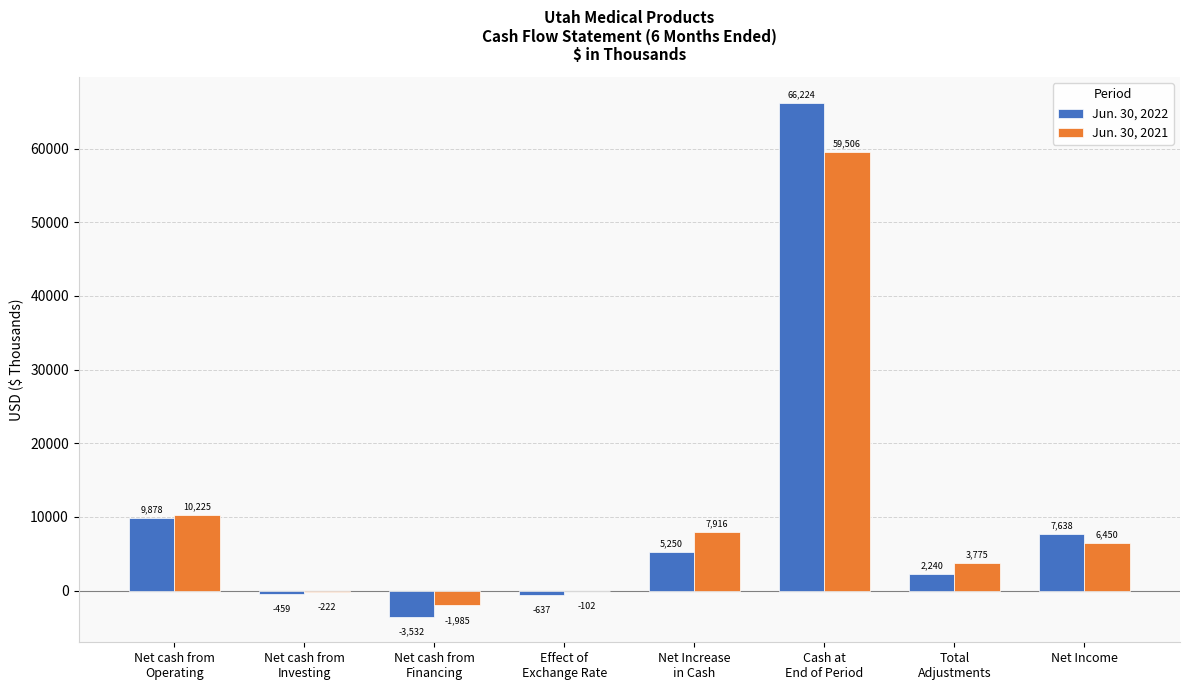

What is the sum of all Jun. 30, 2021 values?

85563